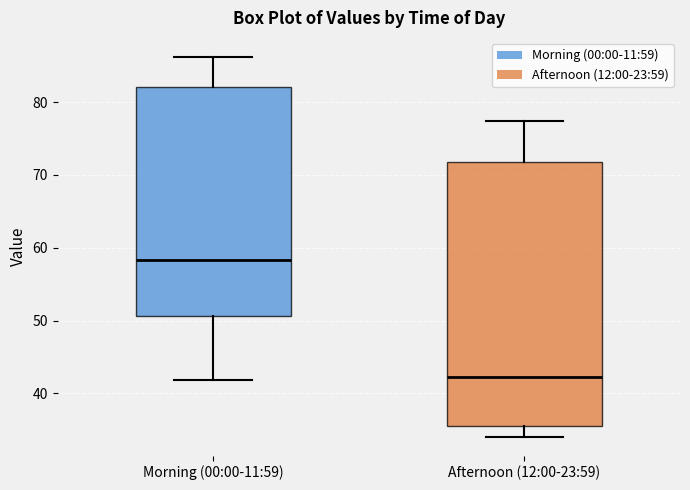

Which box's median line is the lowest?

Afternoon (12:00-23:59)